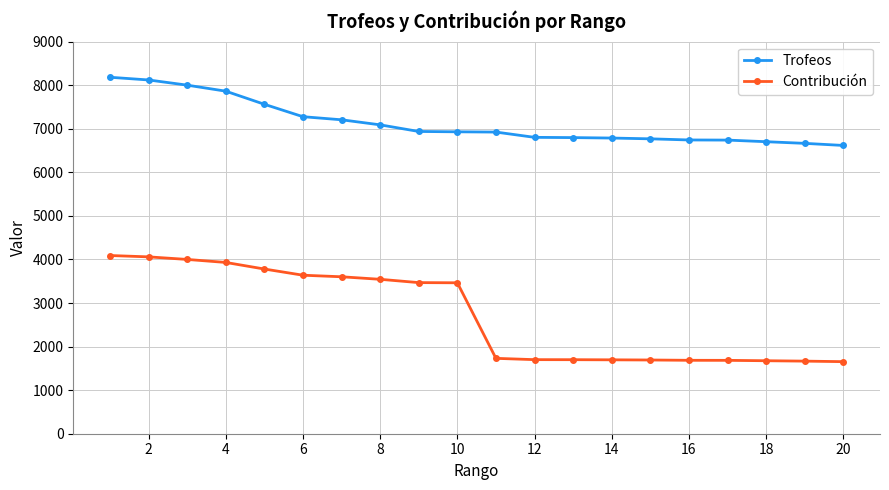

Does the chart display data point markers on the line(s)?

Yes